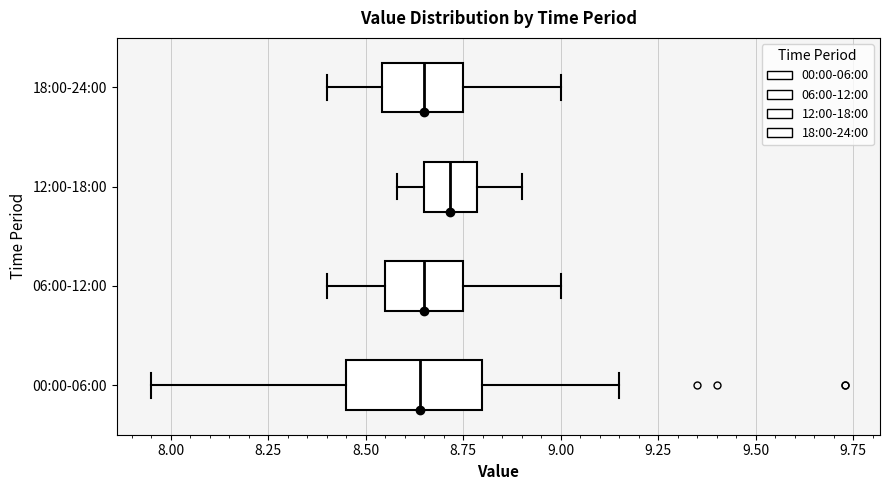

Which box's median line is the furthest to the right?

12:00-18:00